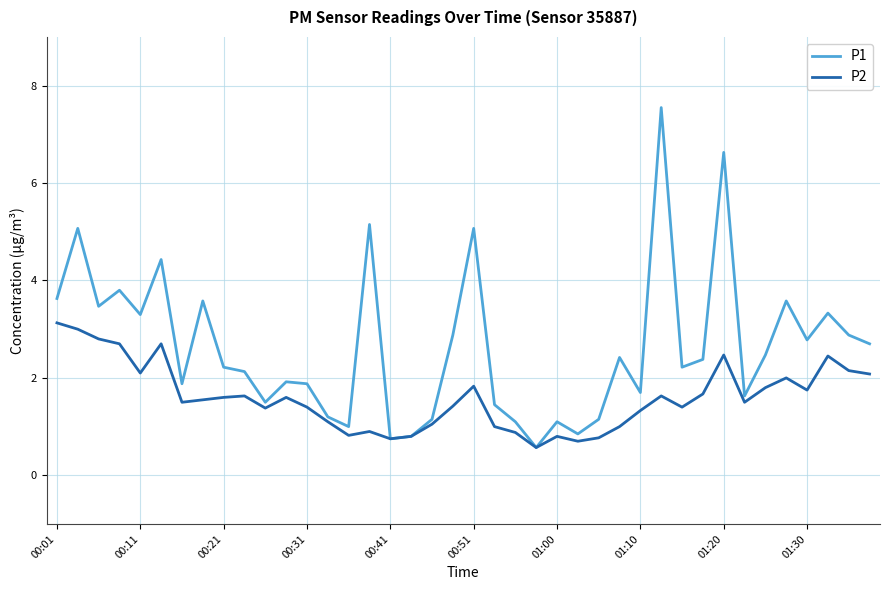

What is the minimum value for P1?

0.6